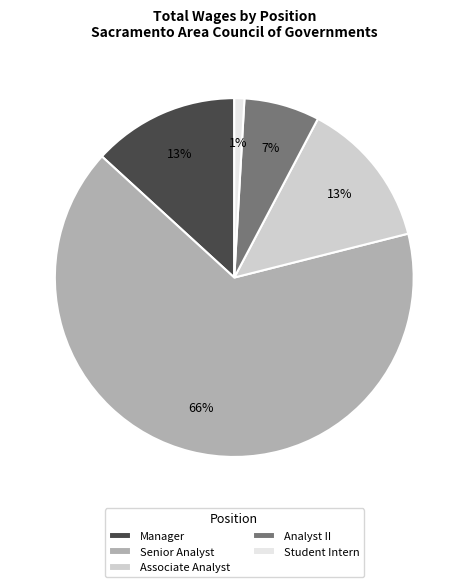

Which has a higher value, Analyst II or Student Intern?

Analyst II